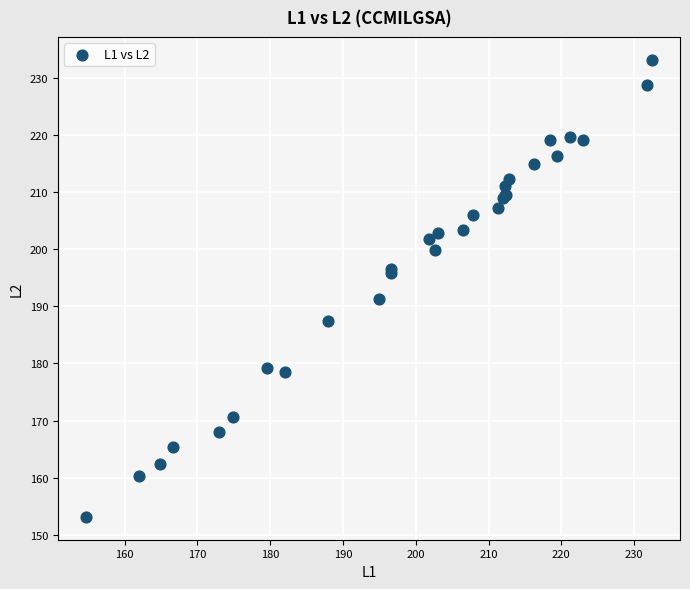

What Y value in the scatter plot is closest to 193?

191.3